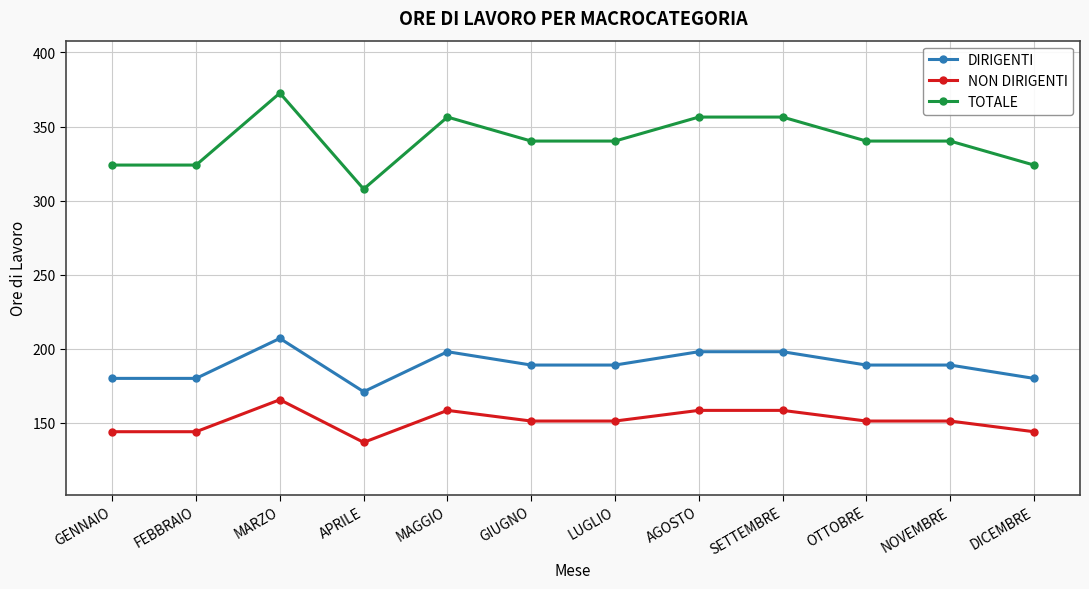

True or false: DIRIGENTI and TOTALE intersect in this chart.

False